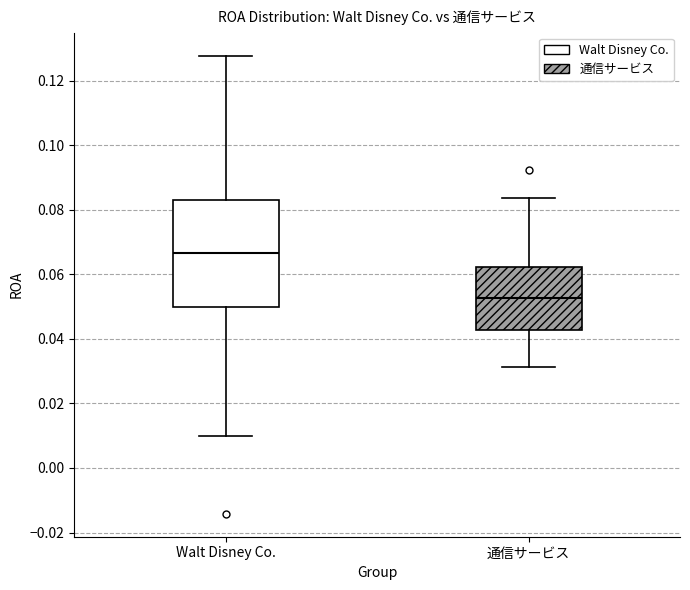

Reading left to right, read every box against the y-axis: the position of its median line, the range the box covers, and the ends of its whiskers. The values are not printed on the chart, so give them approximately, as read against the axis.

Walt Disney Co.: median 0.066, box 0.050 to 0.084, whiskers 0.010 to 0.128
通信サービス: median 0.052, box 0.042 to 0.062, whiskers 0.032 to 0.084